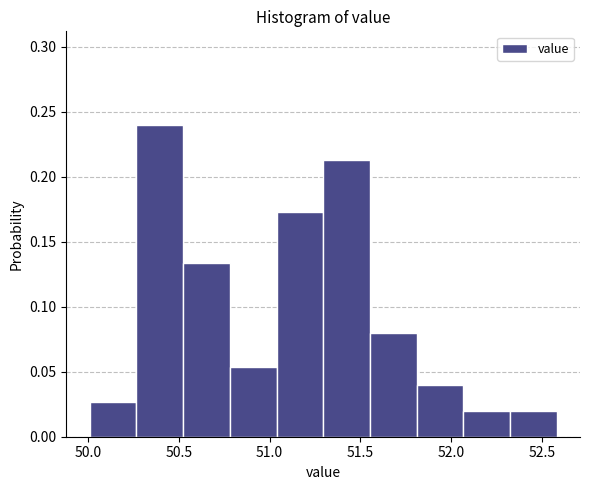

Which range on the x-axis has the tallest bar?

50.25 to 50.50